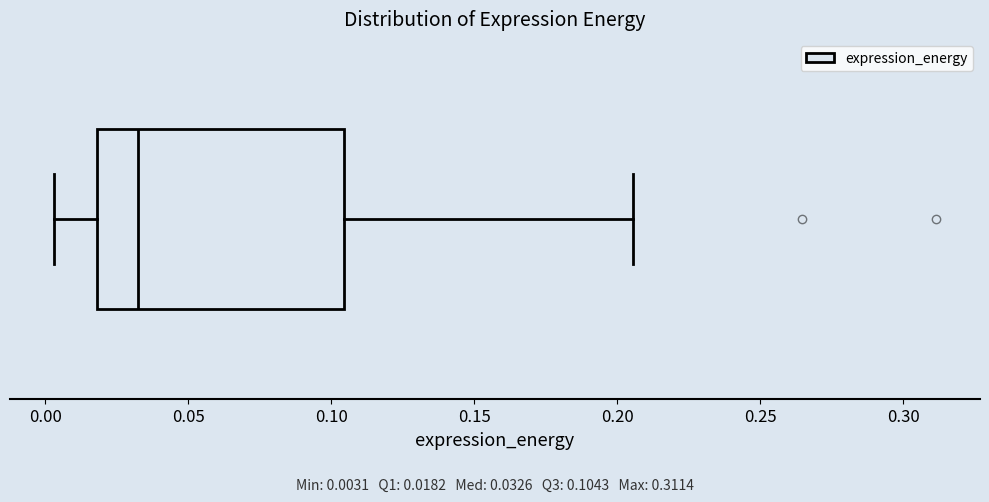

Read this box plot against the x-axis: the position of the median line, the range covered by the box, and the ends of both whiskers. The values are not printed on the chart, so give them approximately, as read against the axis.

median 0.035, box 0.020 to 0.105, whiskers 0.005 to 0.205